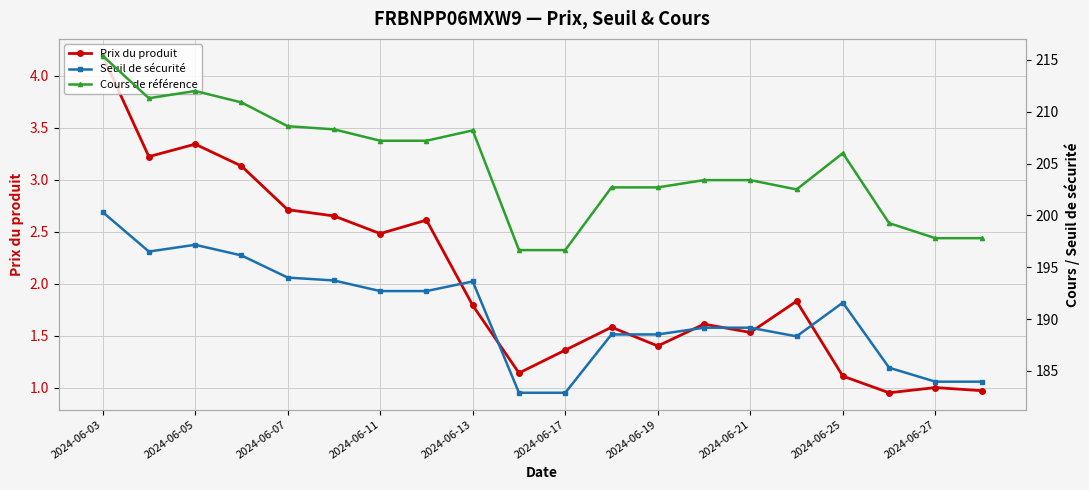

The value of Prix du produit at 2024-06-07 is 2.7. True or false?

True